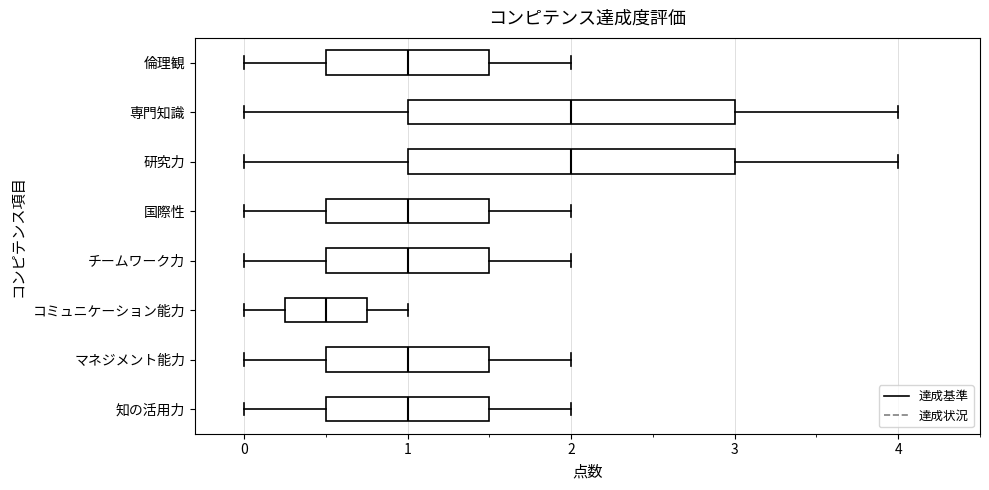

Where is the left edge of the box for 知の活用力 on the x-axis? The values are not printed on the chart, so give them approximately, as read against the axis.

0.5